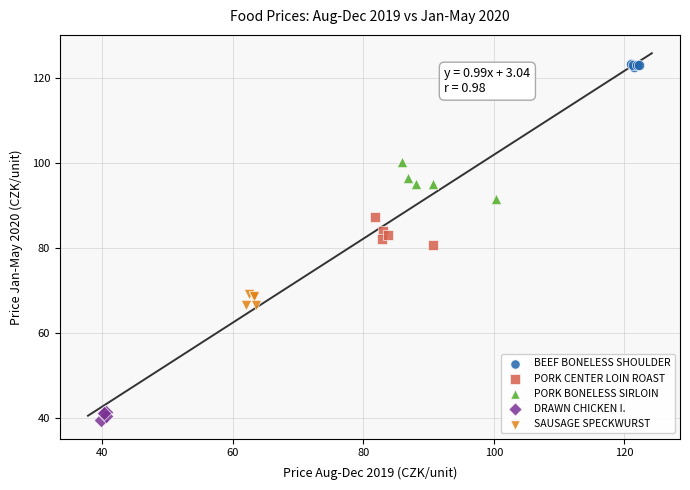

Which series contains the highest Y value?

BEEF BONELESS SHOULDER